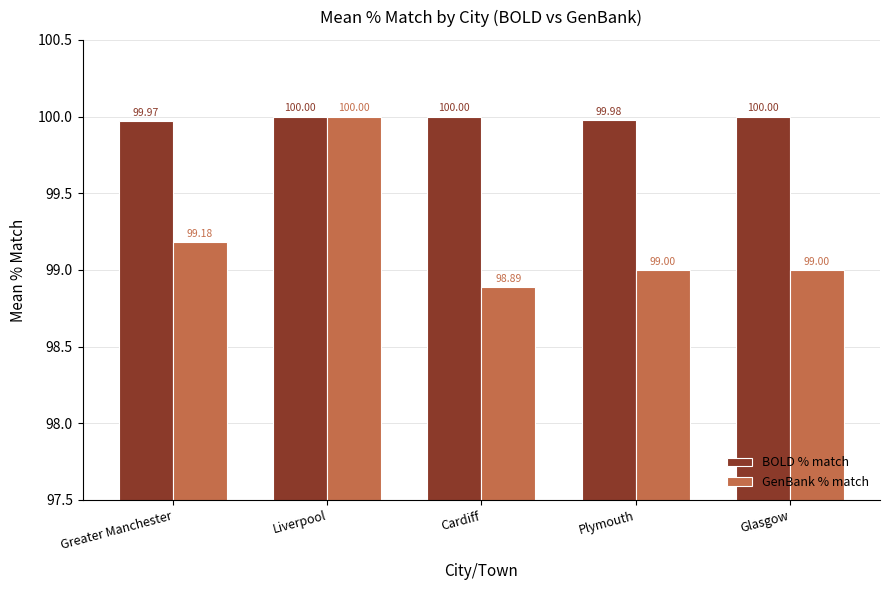

Are the bars horizontal?

No